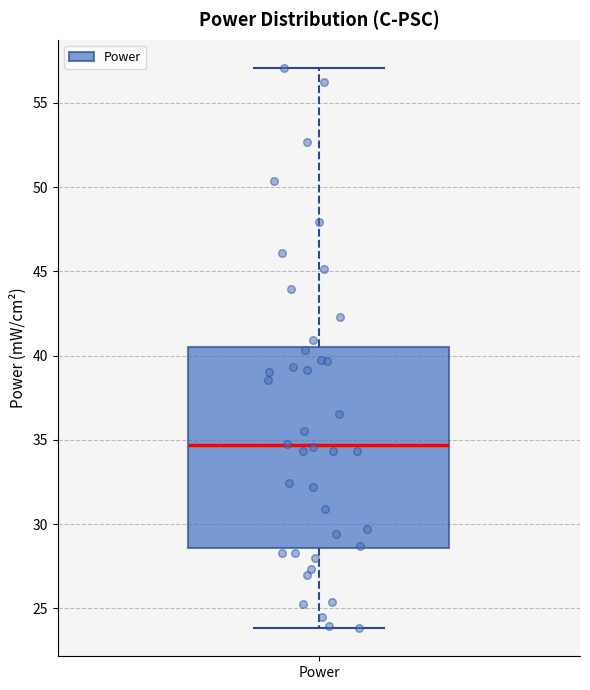

Transcribe this box plot: give where the median line is, the range the box spans, and where the two whiskers end, as read against the y-axis. The values are not printed on the chart, so give them approximately, as read against the axis.

median 34.5, box 28.5 to 40.5, whiskers 24.0 to 57.0